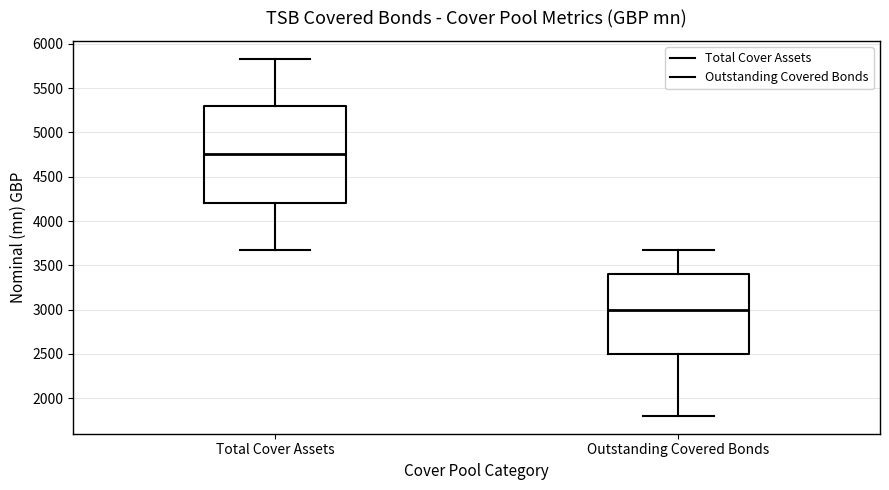

Which box's median line is the lowest?

Outstanding Covered Bonds